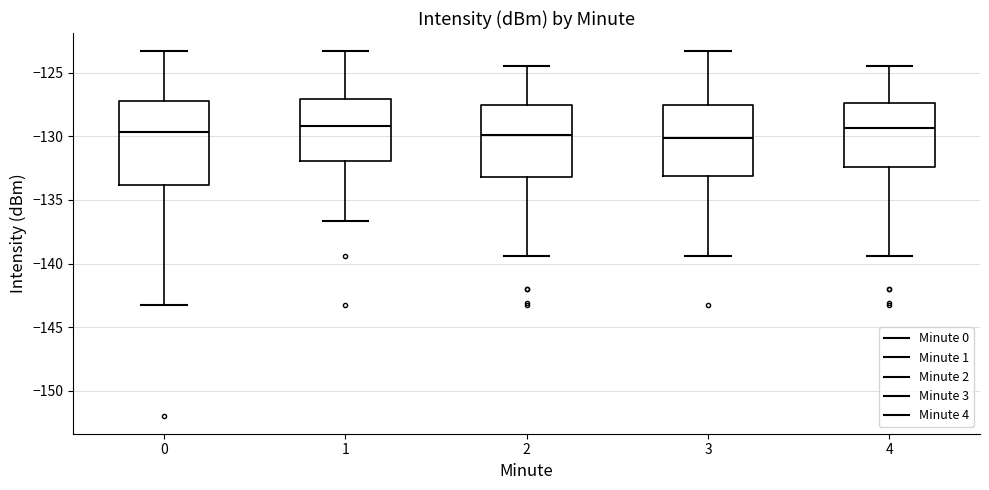

Where does the lower whisker of the box at x = 0 end on the y-axis? The values are not printed on the chart, so give them approximately, as read against the axis.

-143.0